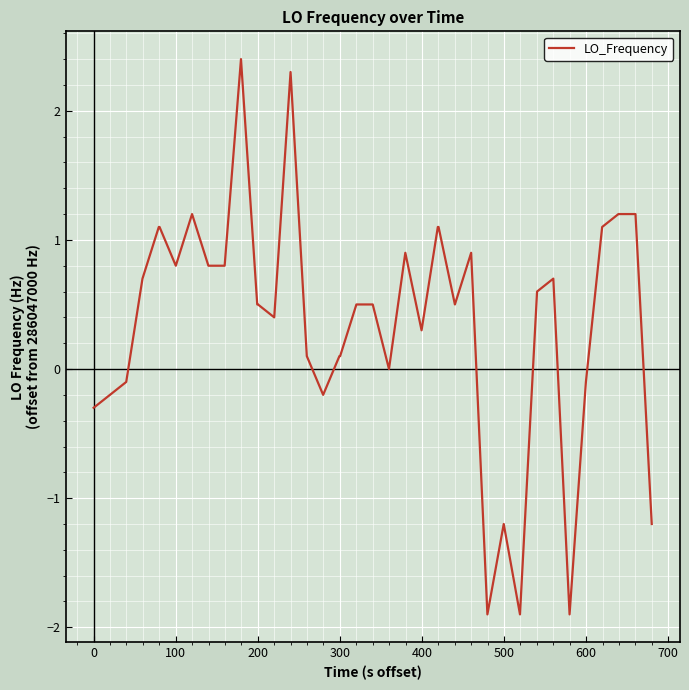

What is the minimum value shown in the chart?

-1.9